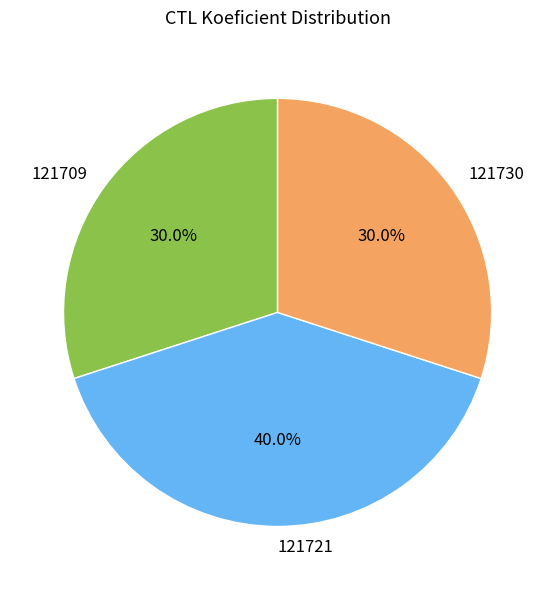

What is the total percentage of 121721 and 121730?

70.0%